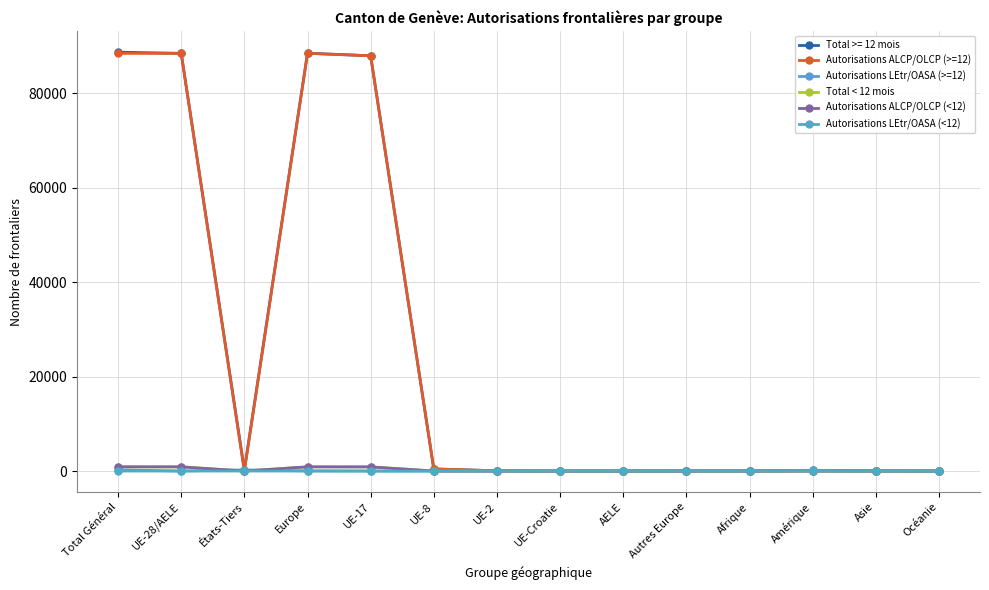

How many lines are shown in the chart?

6